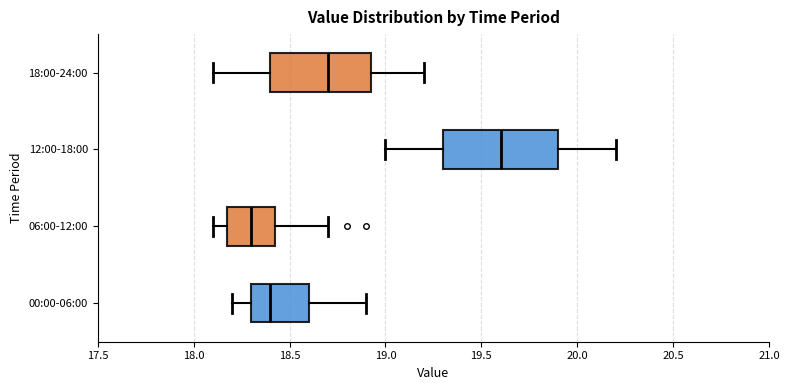

Where does the right whisker of the box for 12:00-18:00 end on the x-axis? The values are not printed on the chart, so give them approximately, as read against the axis.

20.20